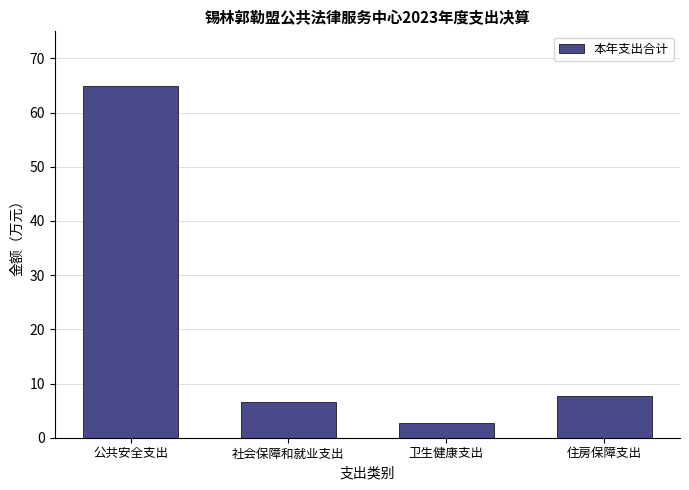

Reading left to right, extract all data points from this chart.

64.9	6.6	2.7	7.8